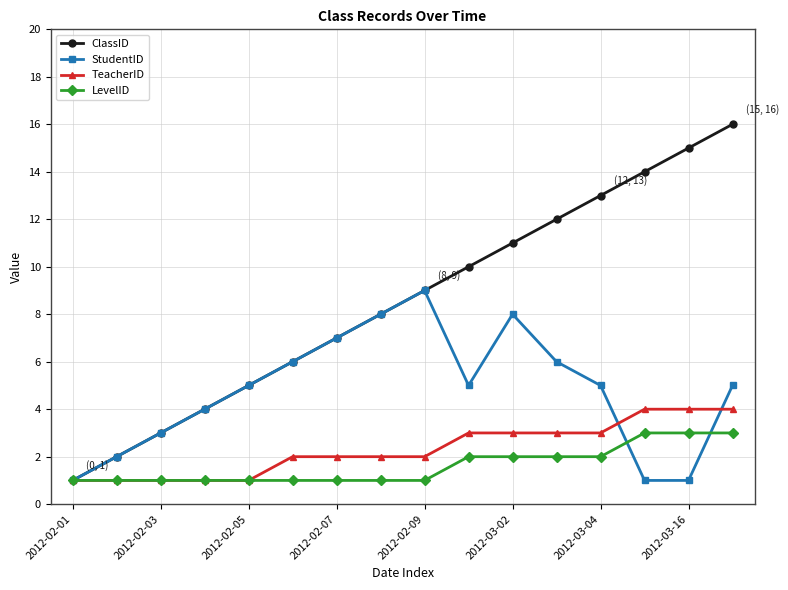

How many data points does each series have?

16